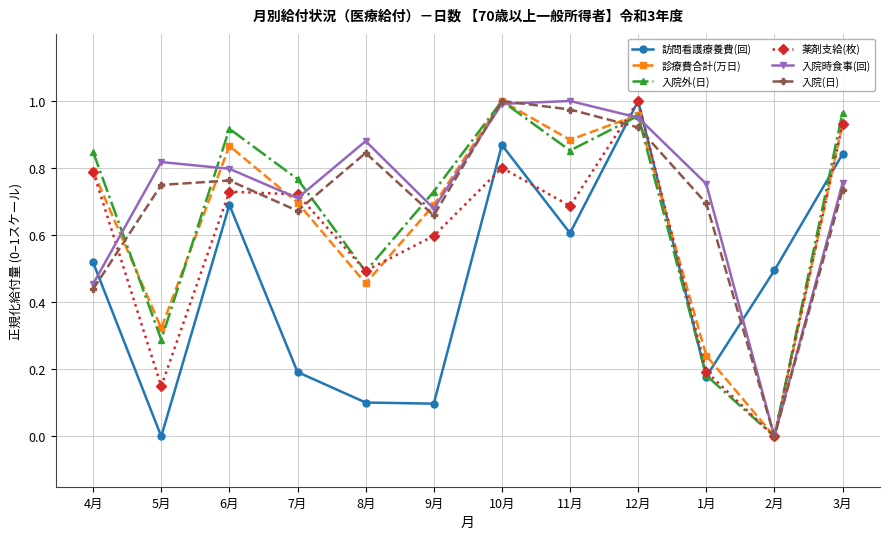

What are all the series names shown in the legend?

訪問看護療養費(回), 診療費合計(万日), 入院外(日), 薬剤支給(枚), 入院時食事(回), 入院(日)